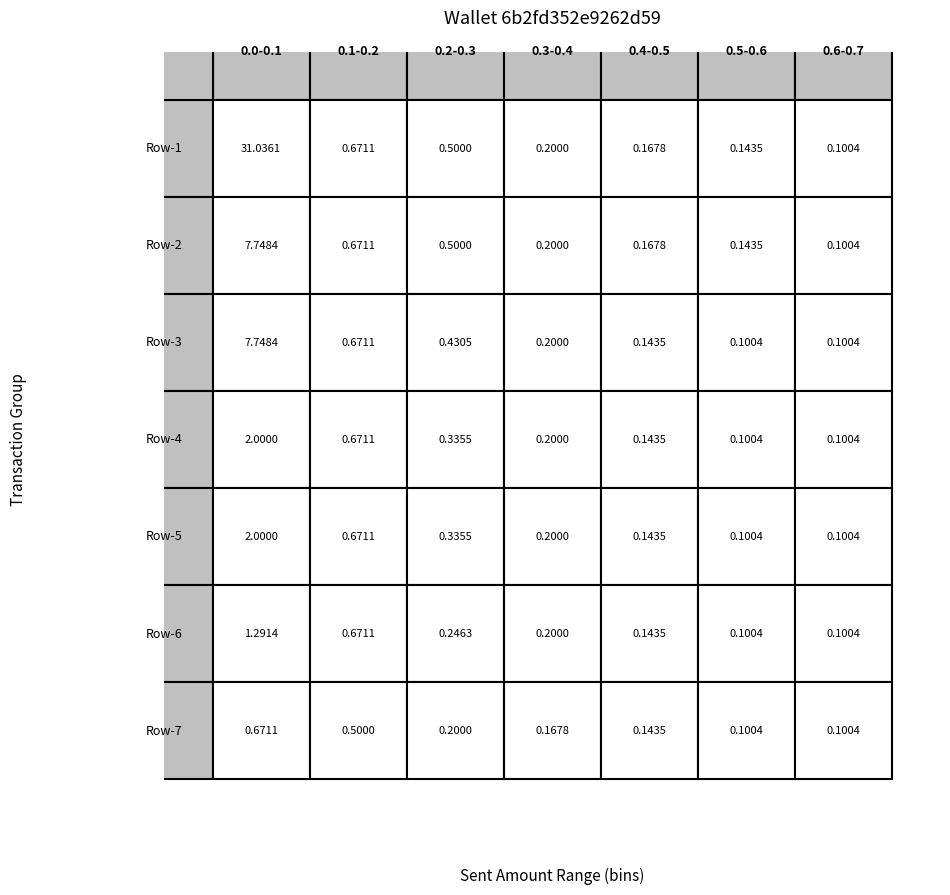

Between 3 and 6, which is larger?

3